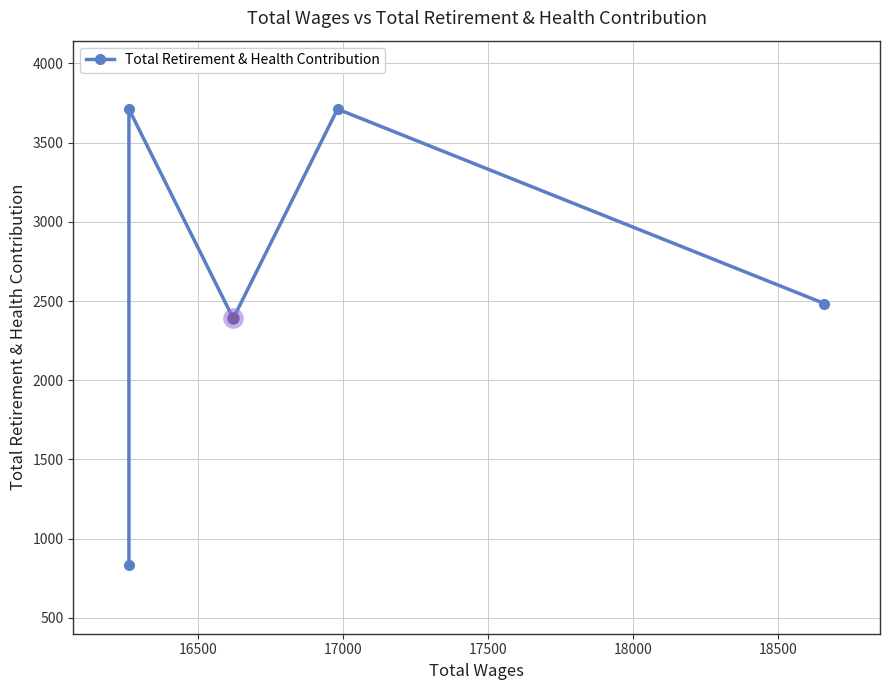

Approximately how many times larger is the value at 18000 compared to 17000?

1.0